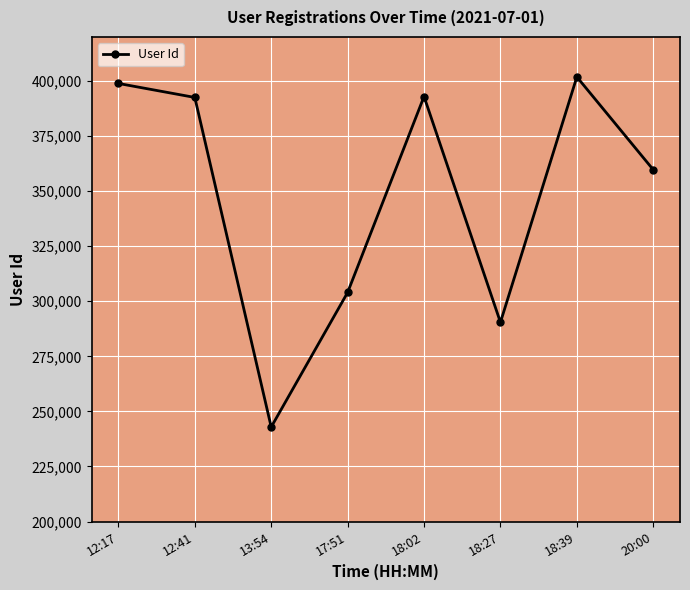

Is it true that the value at 12:41 is 392537?

True